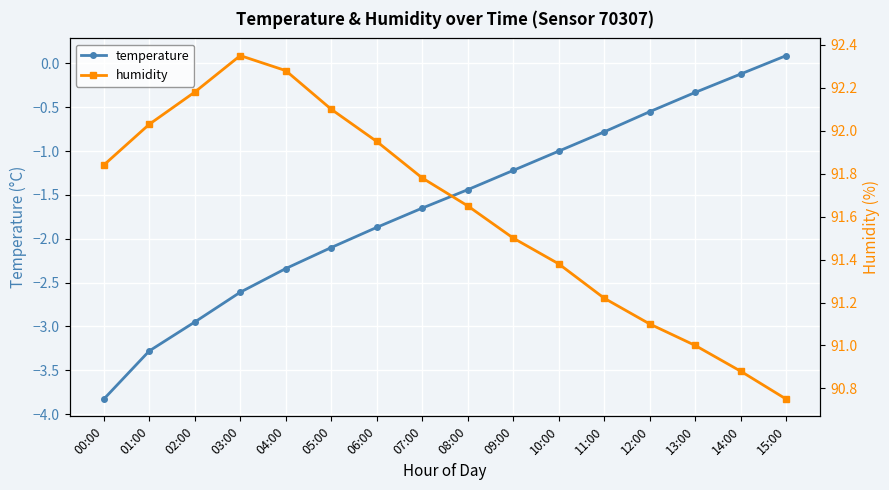

What is the difference between the maximum and minimum values in the temperature series?

3.9